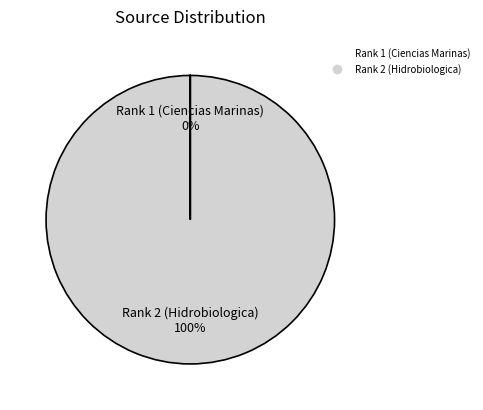

Which slice is the largest?

Rank 2 (Hidrobiologica)